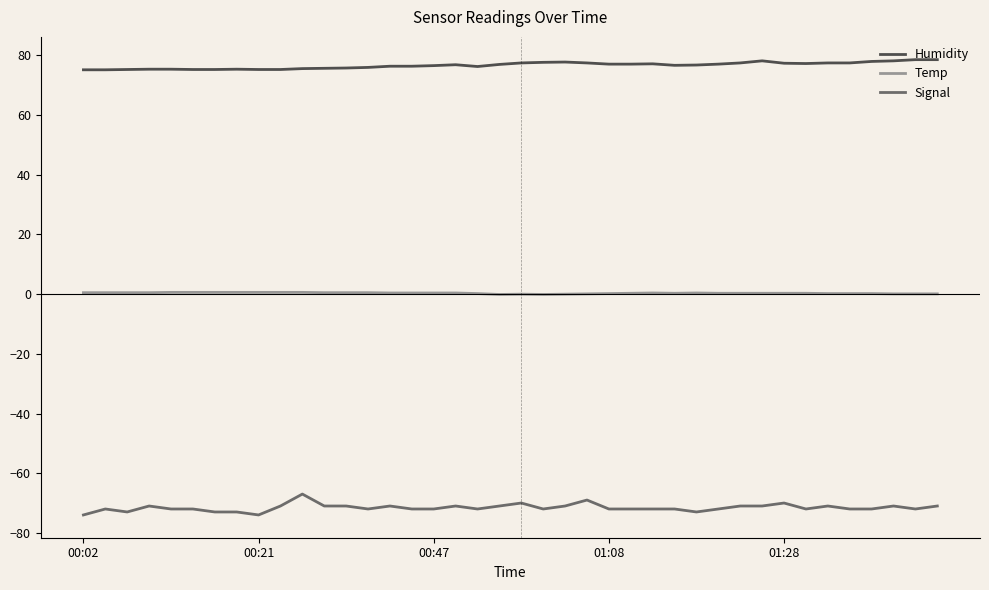

Which series has the largest total across all categories?

Humidity